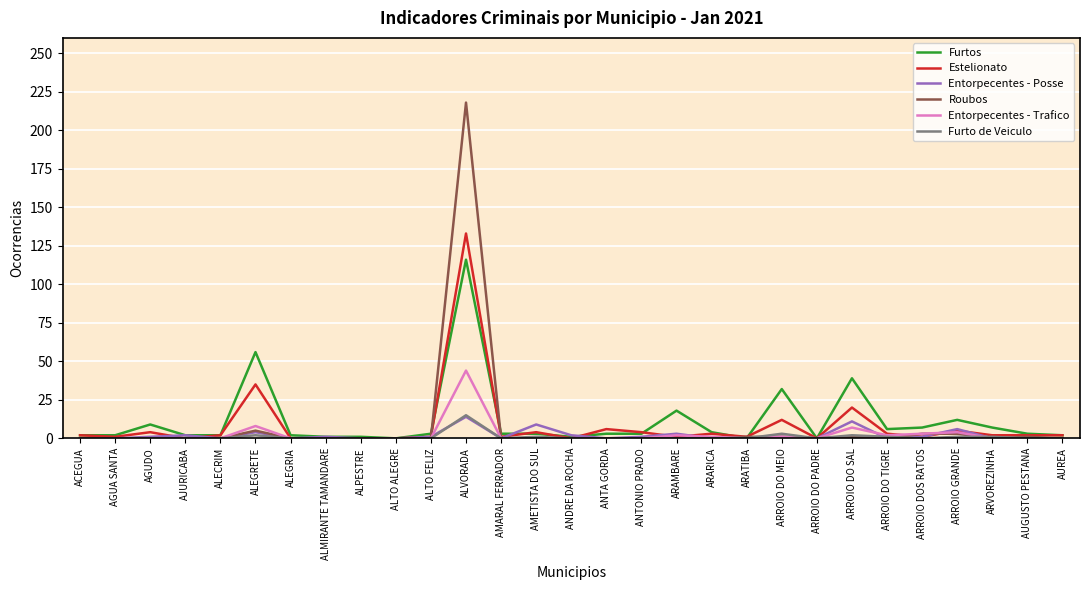

What is the average value of the Entorpecentes - Trafico series?

2